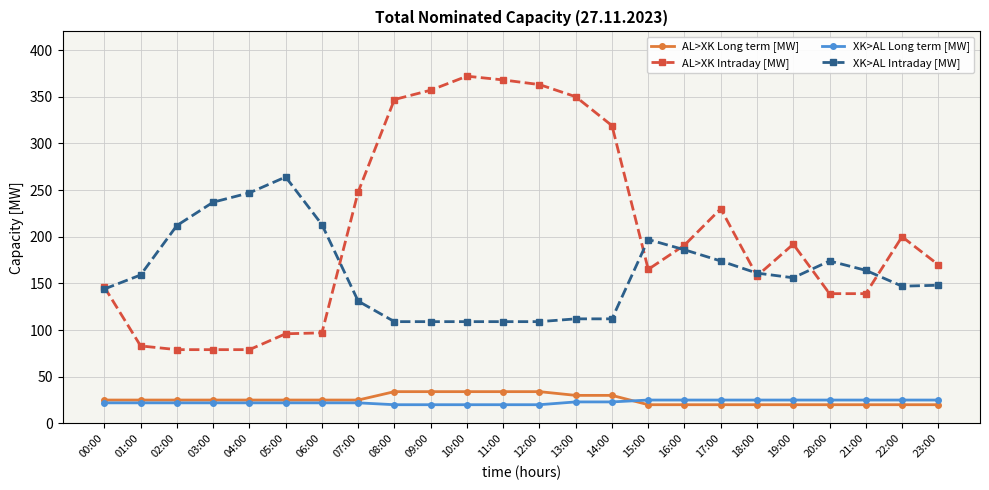

Is the value of XK>AL Long term [MW] at 17:00 greater than the value of AL>XK Intraday [MW] at 17:00?

No